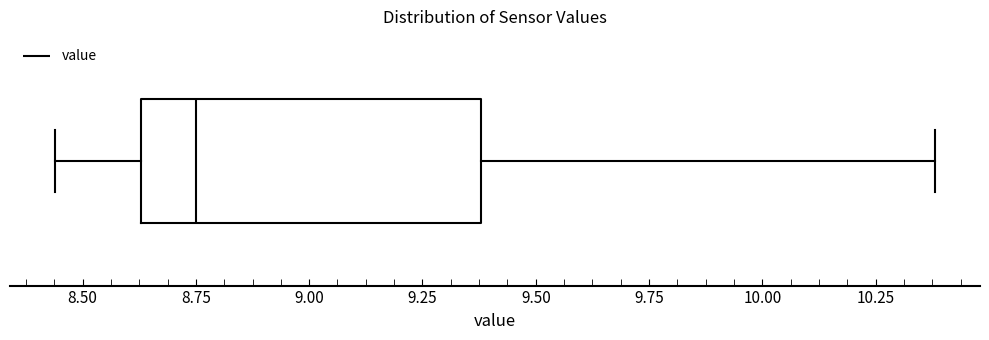

Read this box plot against the x-axis: the position of the median line, the range covered by the box, and the ends of both whiskers. The values are not printed on the chart, so give them approximately, as read against the axis.

median 8.75, box 8.65 to 9.40, whiskers 8.45 to 10.40